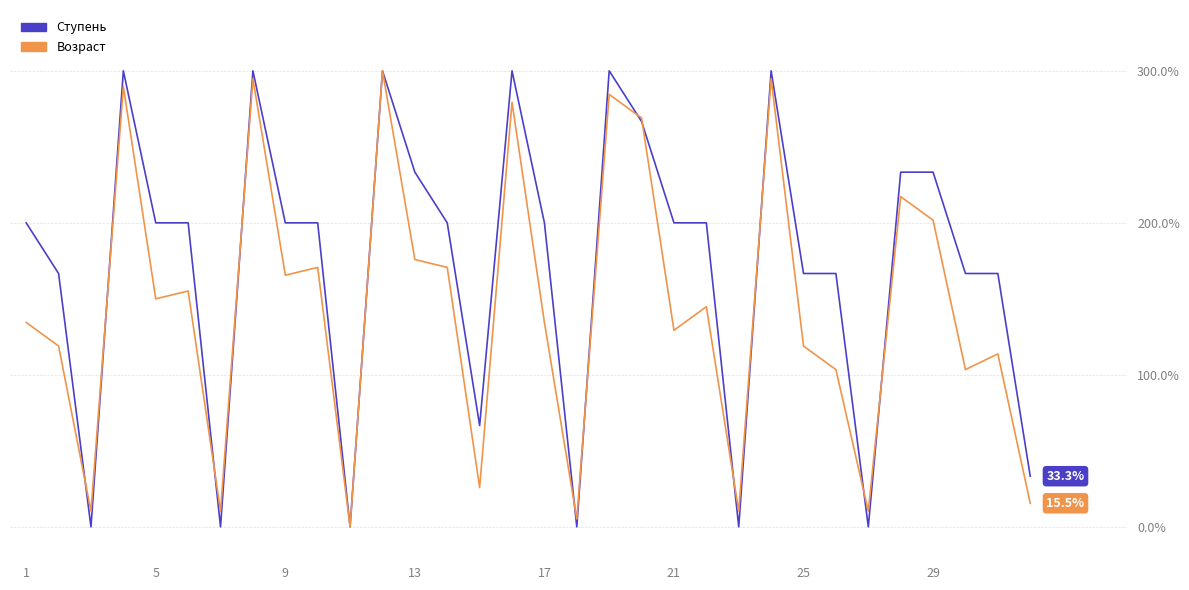

Which series has the widest spread of values?

Ступень